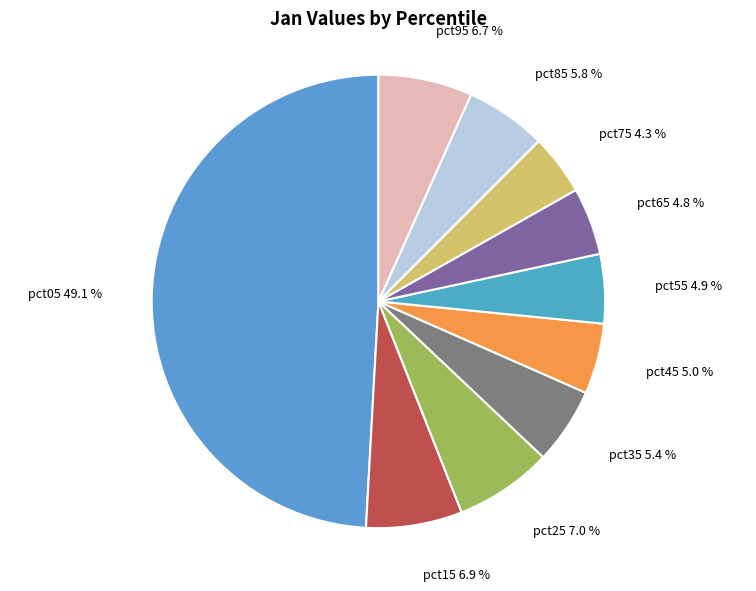

How many slices are in this pie chart?

10